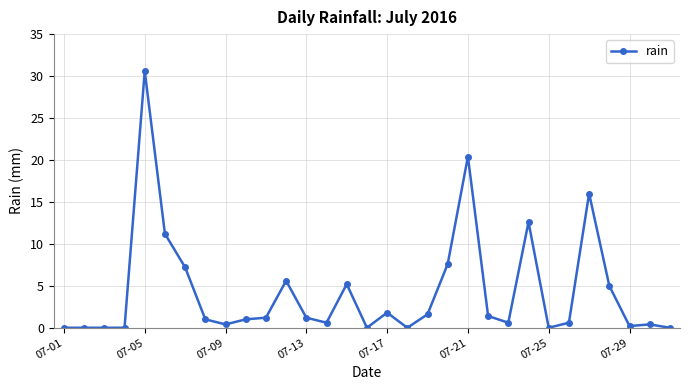

True or false: there are more than 0 points higher than both neighbors.

True